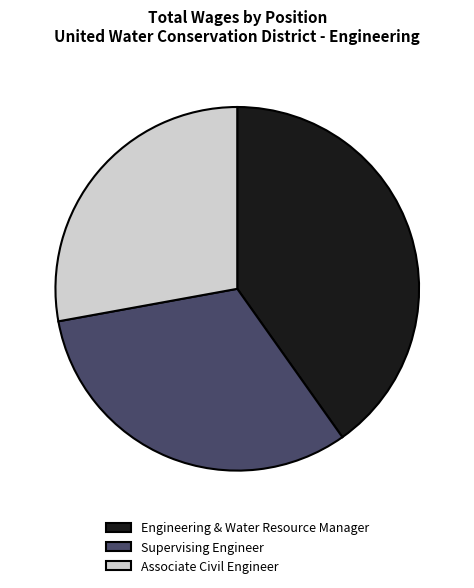

Which slice is the smallest?

Associate Civil Engineer